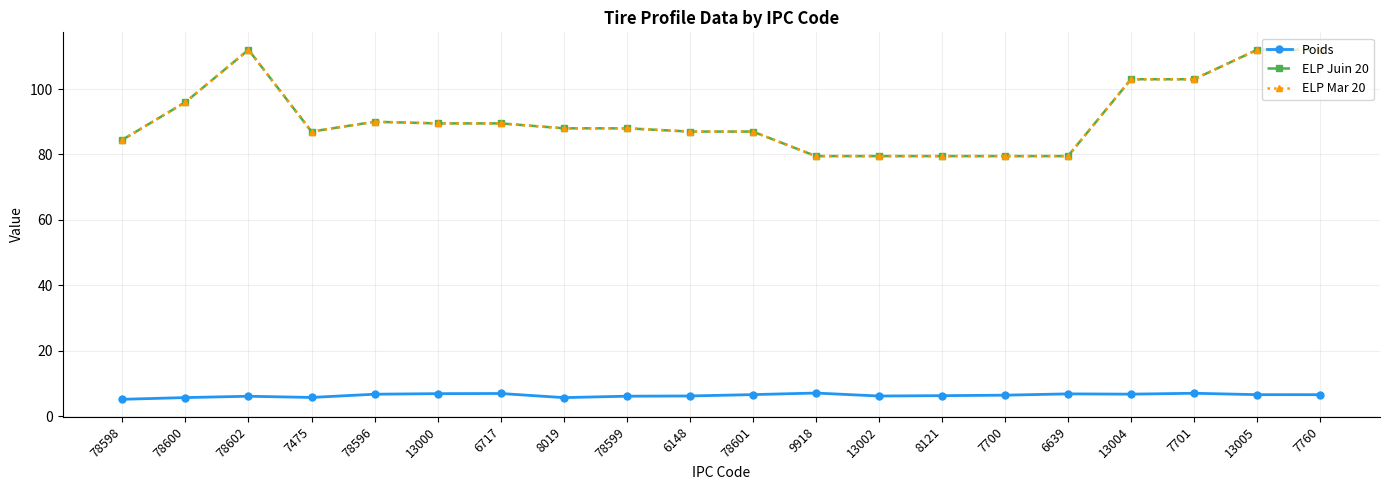

Does the chart have visible grid lines?

Yes